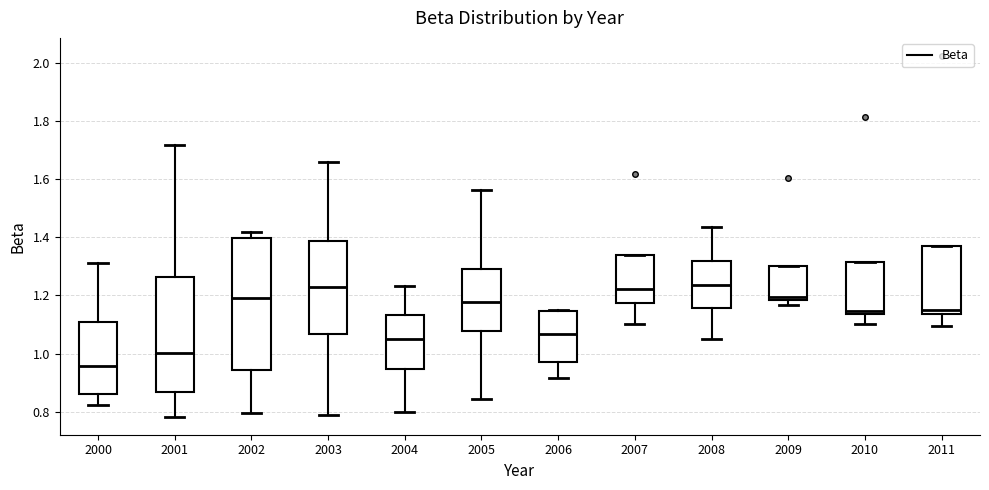

Reading left to right, transcribe this box plot: for each box, give where its median line is, the range the box spans, and where its two whiskers end, as read against the y-axis. The values are not printed on the chart, so give them approximately, as read against the axis.

2000: median 0.96, box 0.86 to 1.10, whiskers 0.82 to 1.32
2001: median 1.00, box 0.86 to 1.26, whiskers 0.78 to 1.72
2002: median 1.18, box 0.94 to 1.40, whiskers 0.80 to 1.42
2003: median 1.22, box 1.06 to 1.38, whiskers 0.78 to 1.66
2004: median 1.04, box 0.94 to 1.14, whiskers 0.80 to 1.24
2005: median 1.18, box 1.08 to 1.30, whiskers 0.84 to 1.56
2006: median 1.06, box 0.98 to 1.14, whiskers 0.92 to 1.16
2007: median 1.22, box 1.18 to 1.34, whiskers 1.10 to 1.34
2008: median 1.24, box 1.16 to 1.32, whiskers 1.06 to 1.44
2009: median 1.20, box 1.18 to 1.30, whiskers 1.16 to 1.30
2010: median 1.14 (just above the box's lower edge), box 1.14 to 1.32, whiskers 1.10 to 1.32
2011: median 1.14 (just above the box's lower edge), box 1.14 to 1.36, whiskers 1.10 to 1.36